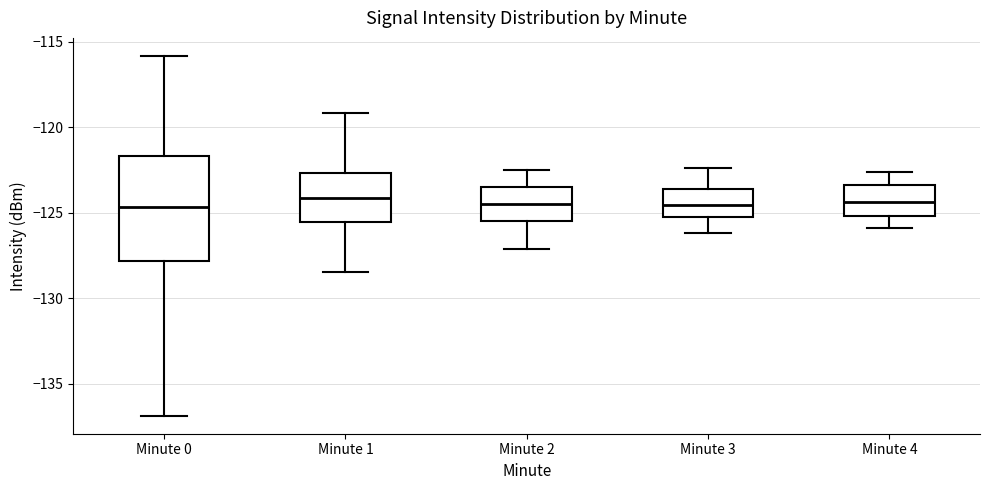

Comparing the boxes themselves (not the whiskers), which one is the tallest?

Minute 0